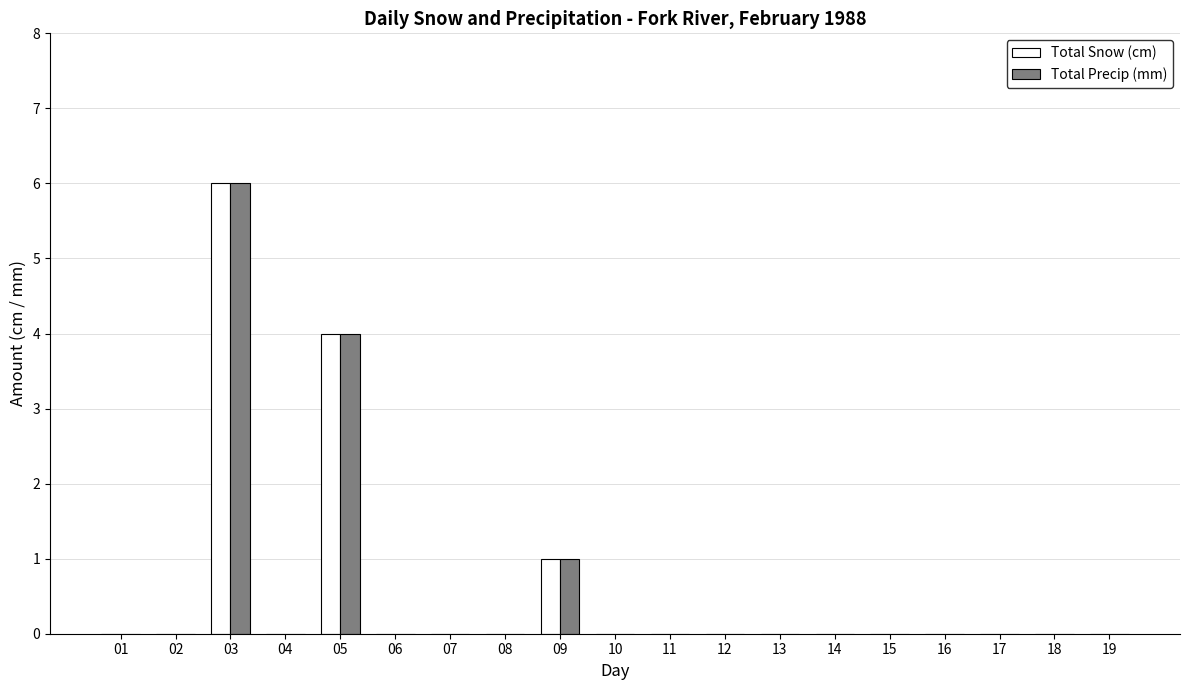

What are all the series names shown in the legend?

Total Snow (cm), Total Precip (mm)